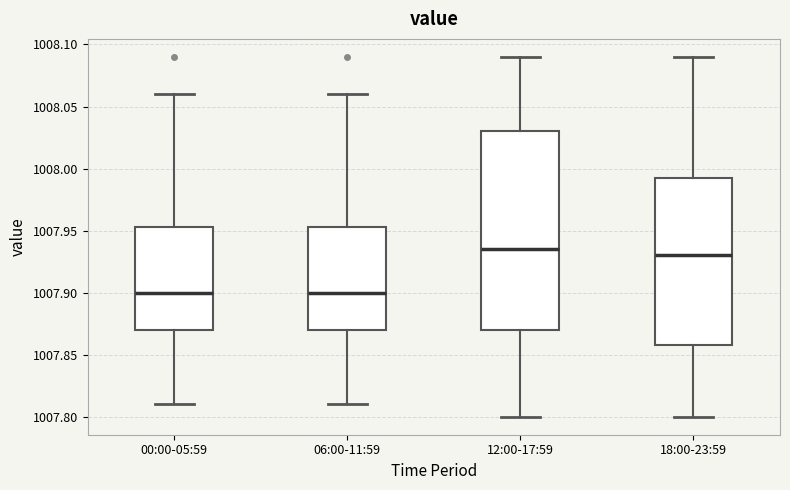

Reading left to right, transcribe this box plot: for each box, give where its median line is, the range the box spans, and where its two whiskers end, as read against the y-axis. The values are not printed on the chart, so give them approximately, as read against the axis.

00:00-05:59: median 1007.900, box 1007.870 to 1007.955, whiskers 1007.810 to 1008.060
06:00-11:59: median 1007.900, box 1007.870 to 1007.955, whiskers 1007.810 to 1008.060
12:00-17:59: median 1007.935, box 1007.870 to 1008.030, whiskers 1007.800 to 1008.090
18:00-23:59: median 1007.930, box 1007.860 to 1007.995, whiskers 1007.800 to 1008.090